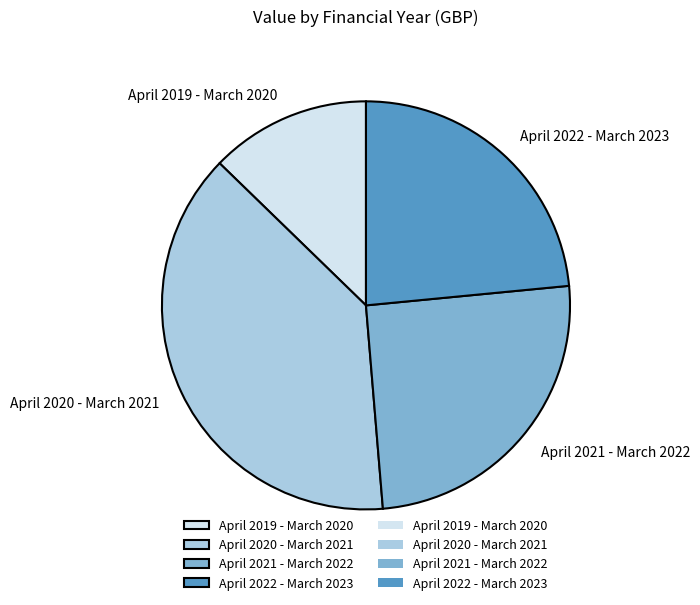

Does April 2020 - March 2021 account for over 50% of the chart?

No